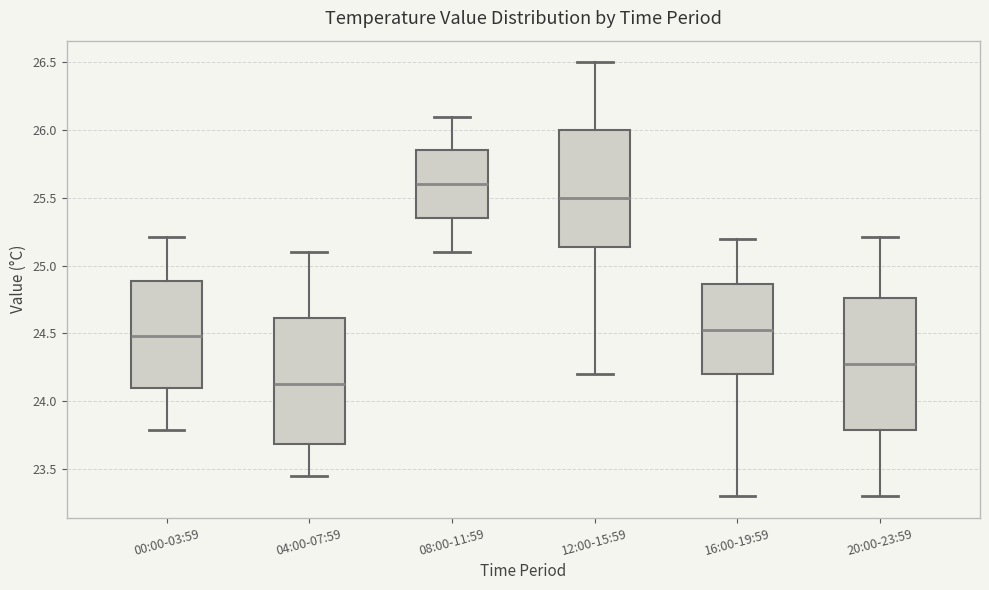

Reading left to right, read every box against the y-axis: the position of its median line, the range the box covers, and the ends of its whiskers. The values are not printed on the chart, so give them approximately, as read against the axis.

00:00-03:59: median 24.50, box 24.10 to 24.90, whiskers 23.80 to 25.20
04:00-07:59: median 24.15, box 23.70 to 24.60, whiskers 23.45 to 25.10
08:00-11:59: median 25.60, box 25.35 to 25.85, whiskers 25.10 to 26.10
12:00-15:59: median 25.50, box 25.15 to 26.00, whiskers 24.20 to 26.50
16:00-19:59: median 24.55, box 24.20 to 24.85, whiskers 23.30 to 25.20
20:00-23:59: median 24.30, box 23.80 to 24.75, whiskers 23.30 to 25.20